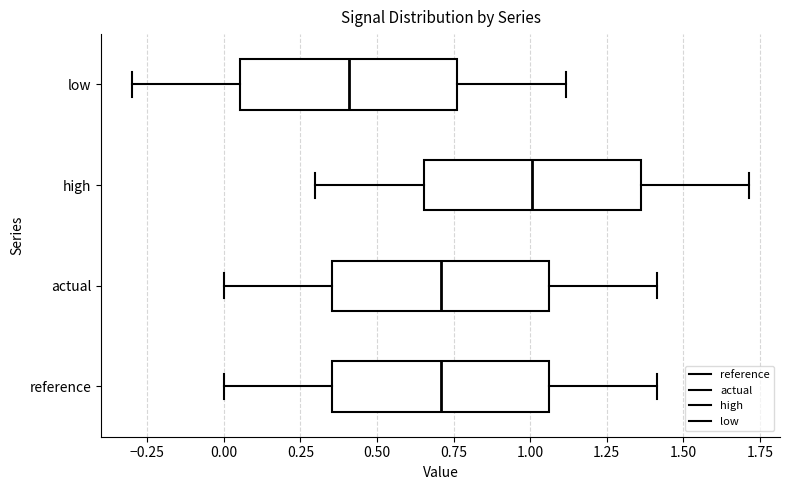

Where does the right whisker of the box for high end on the x-axis? The values are not printed on the chart, so give them approximately, as read against the axis.

1.70